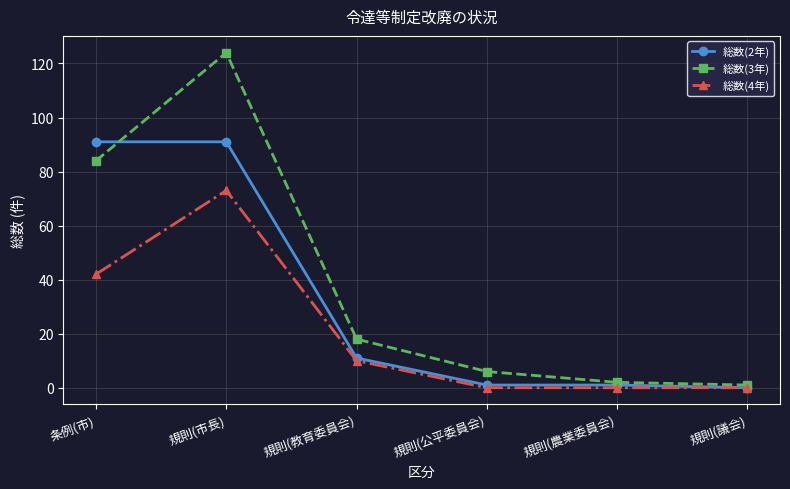

What is the maximum value shown in the chart?

124